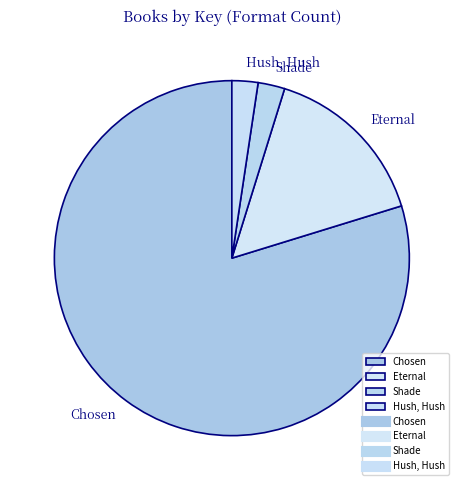

Which slice is the largest?

Chosen